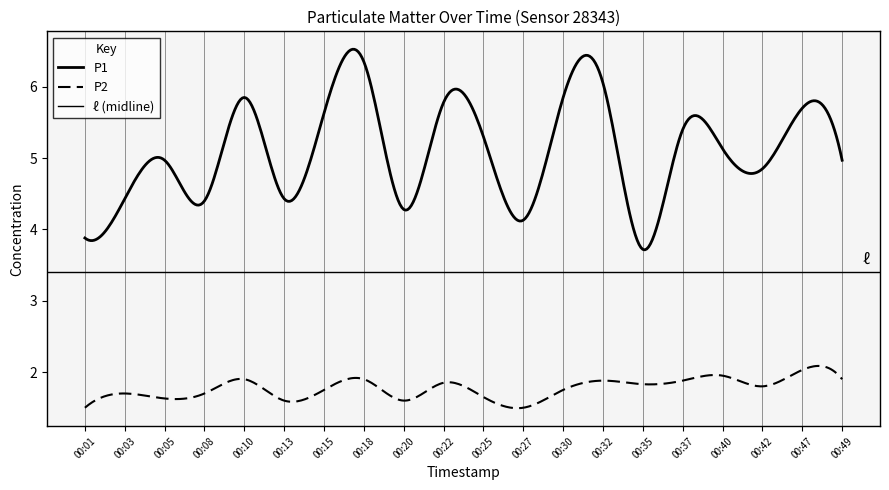

At which label does P1 first exceed 5?

00:10